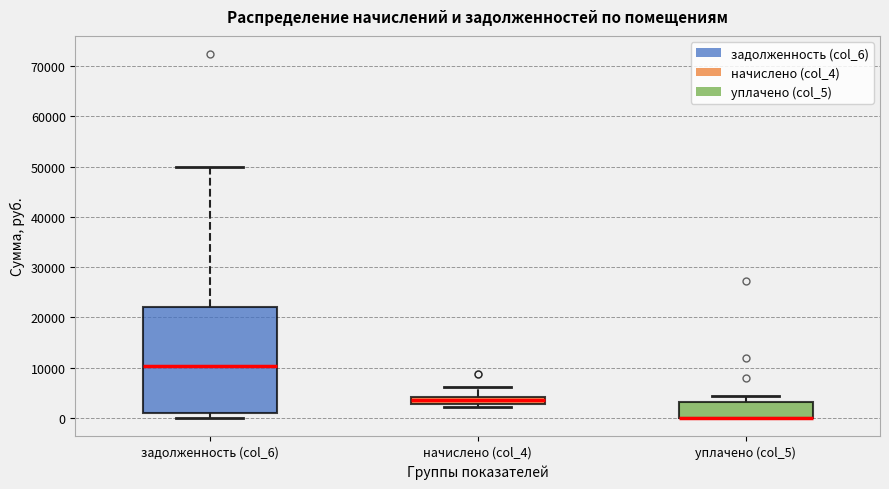

Comparing the boxes themselves (not the whiskers), which one is the tallest?

задолженность (col_6)